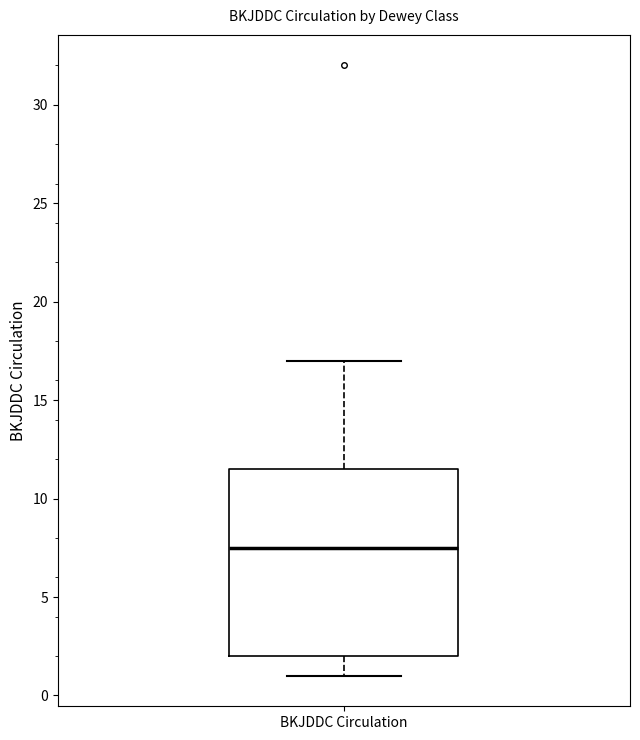

Read this box plot against the y-axis: the position of the median line, the range covered by the box, and the ends of both whiskers. The values are not printed on the chart, so give them approximately, as read against the axis.

median 7.5, box 2.0 to 11.5, whiskers 1.0 to 17.0